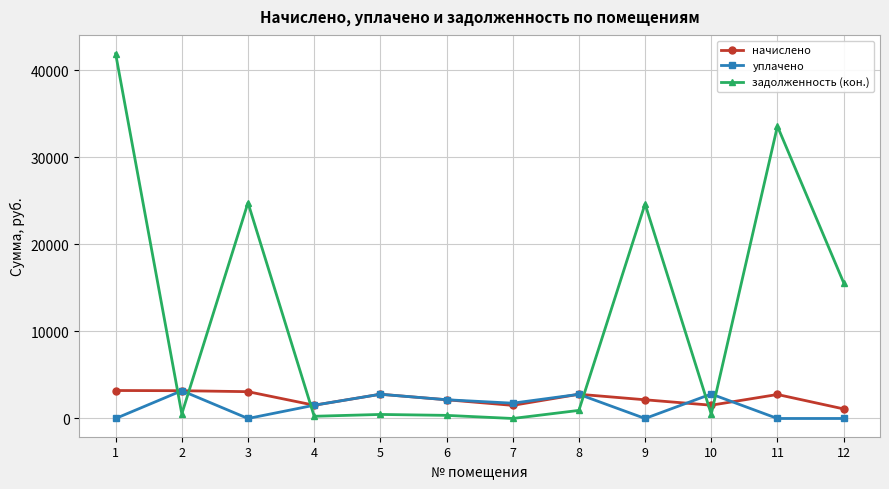

What are all the series names shown in the legend?

начислено, уплачено, задолженность (кон.)